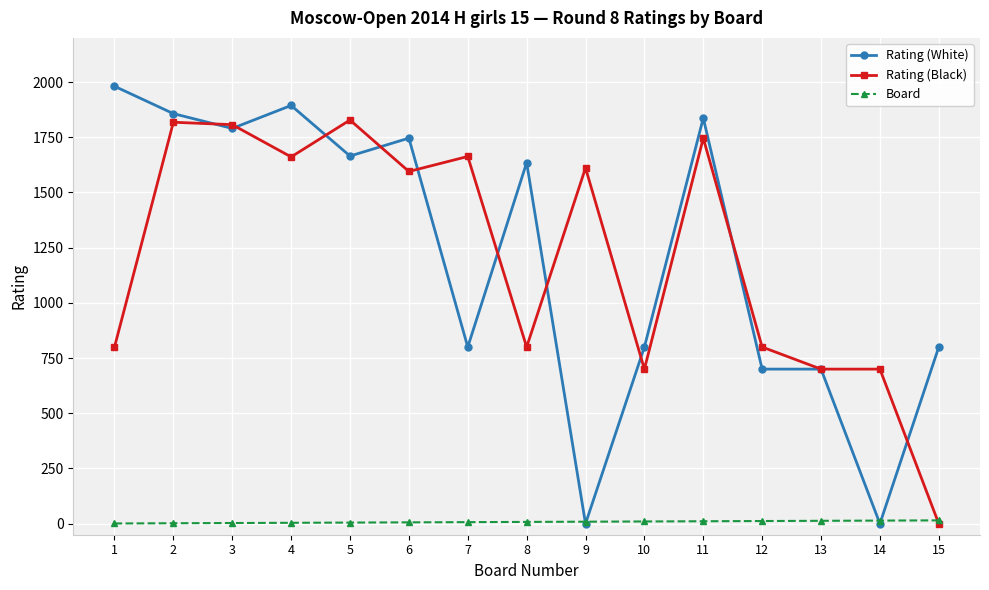

At which label does Rating (White) reach its peak?

1